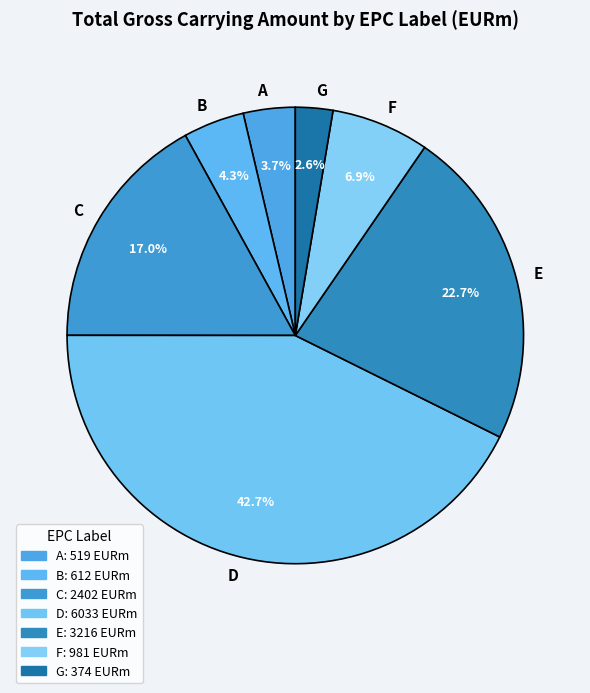

To the nearest percent, what portion does D represent?

43%